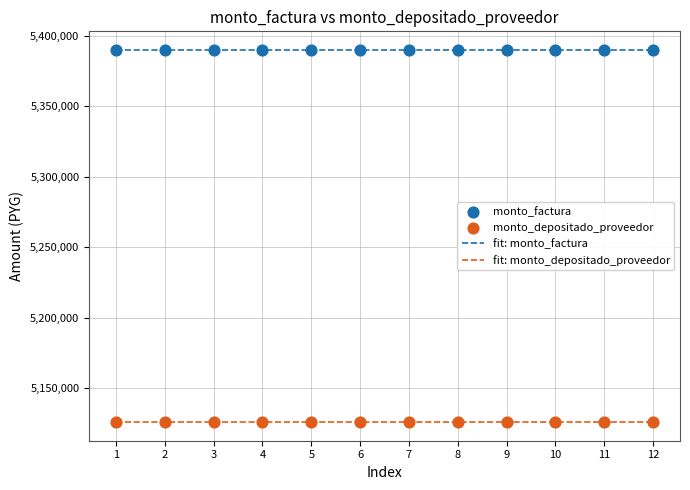

Which series has the largest total across all categories?

fit: monto_factura